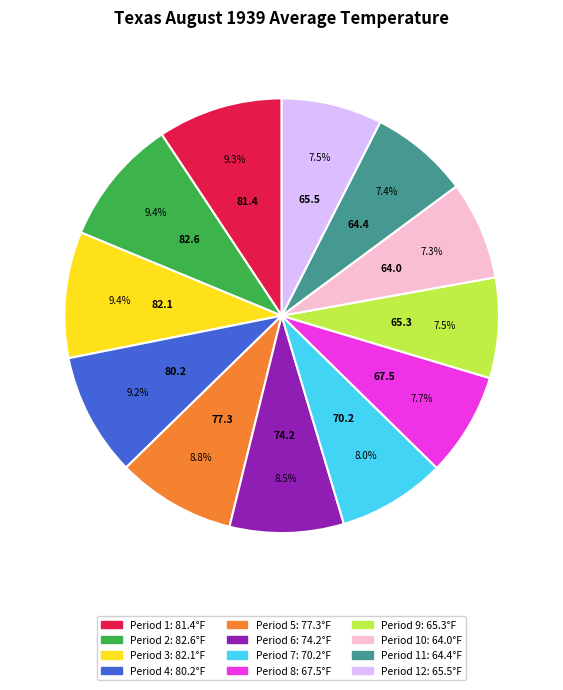

To the nearest percent, what is the average slice percentage?

8%